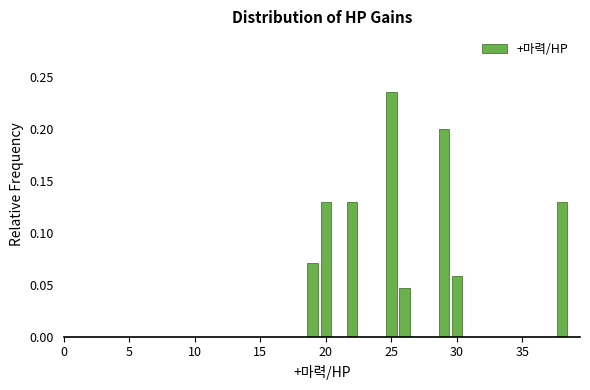

Read against the x-axis, roughly where is the centre of the tallest bar?

25.0